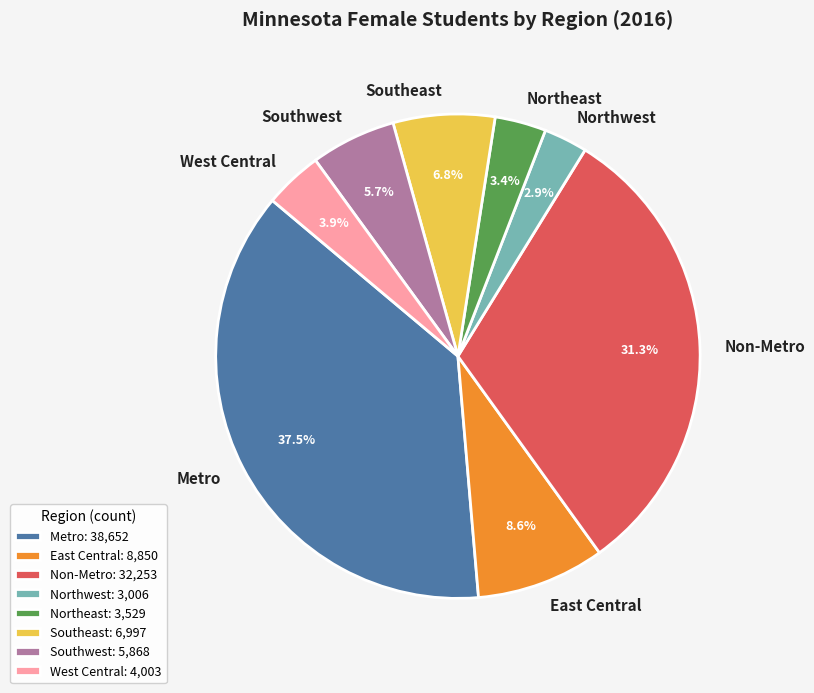

Do Southeast and Metro together represent more than half of the pie?

No